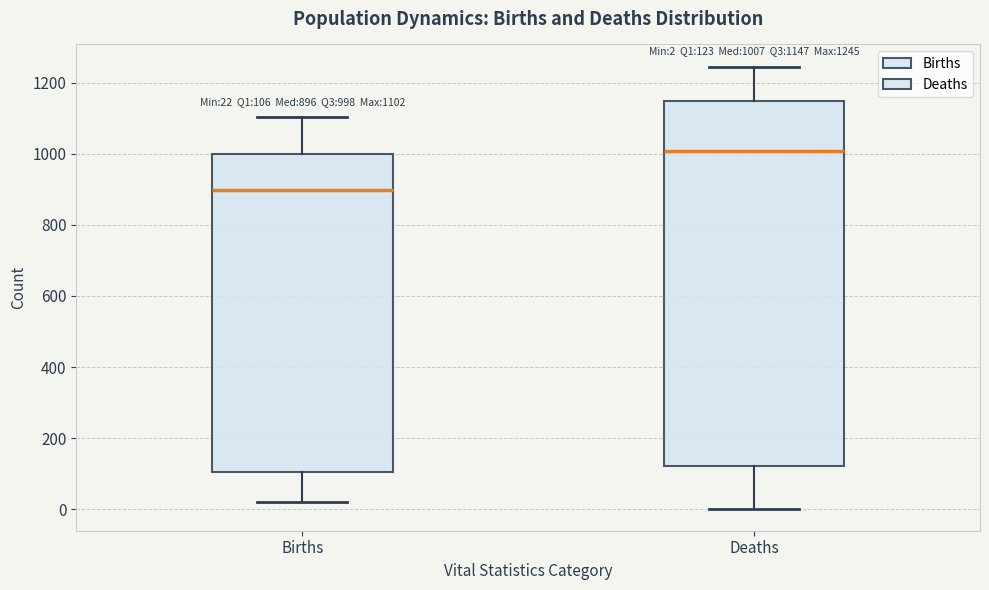

Which box's median line is the lowest?

Births